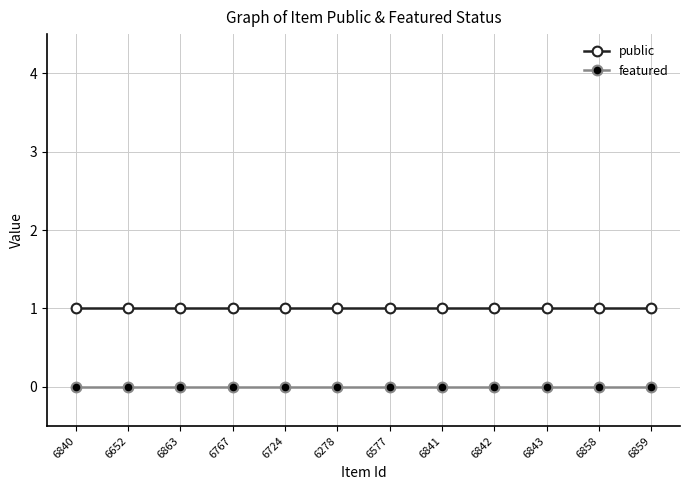

True or false: public has a value of 0 at 6652.

False